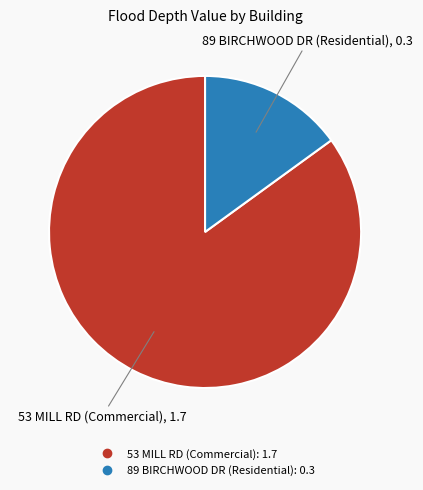

Is it true that 89 BIRCHWOOD DR (Residential) is 20% of the pie?

False